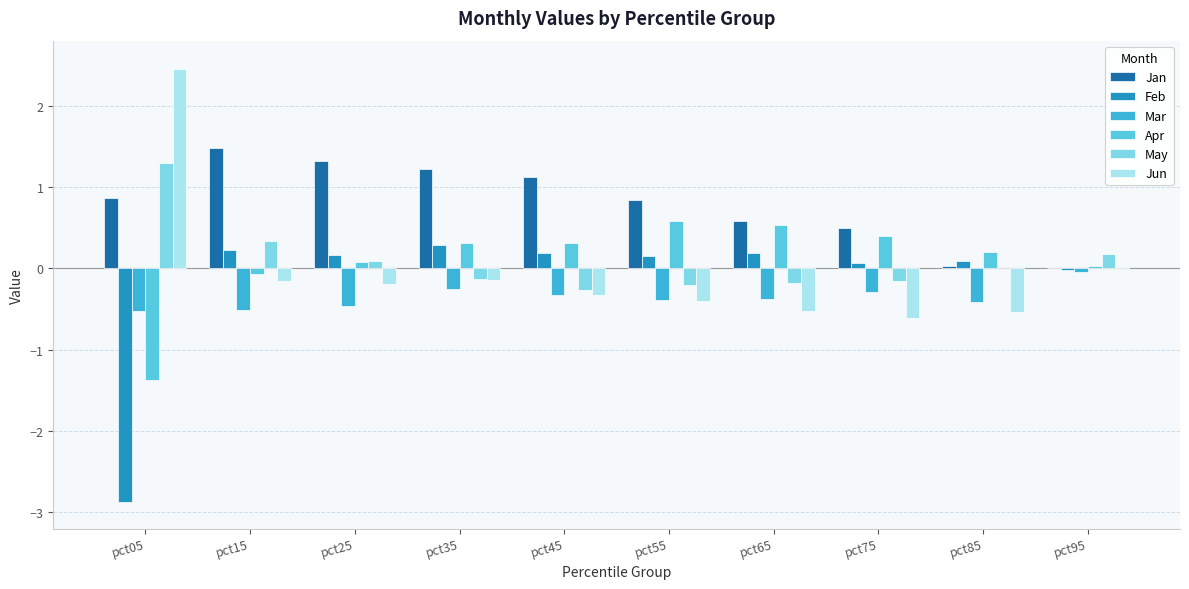

At which category does the chart reach its minimum across all series?

pct05